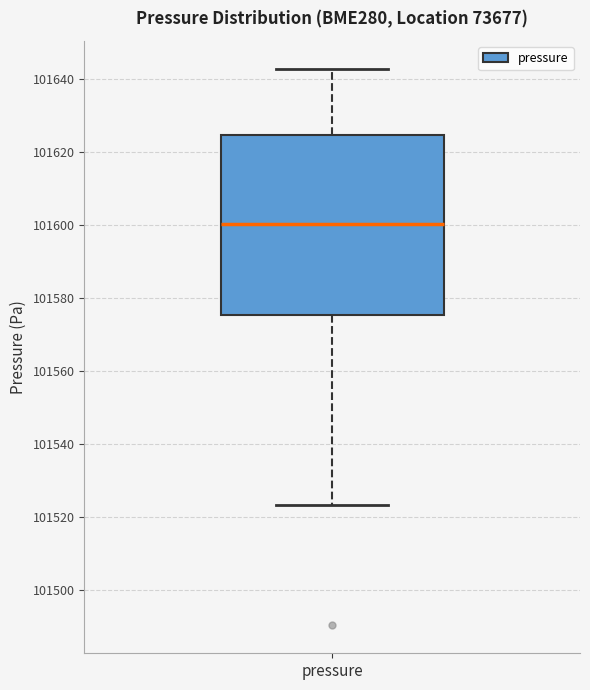

Where does the lower whisker of the box for pressure end on the y-axis? The values are not printed on the chart, so give them approximately, as read against the axis.

101524